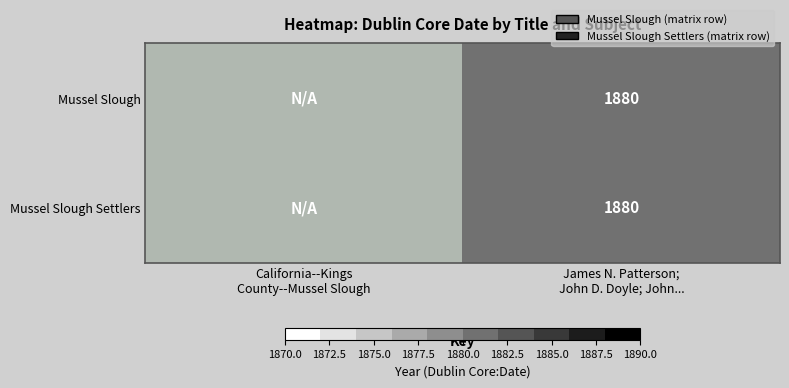

How many values in Mussel Slough are above zero?

1